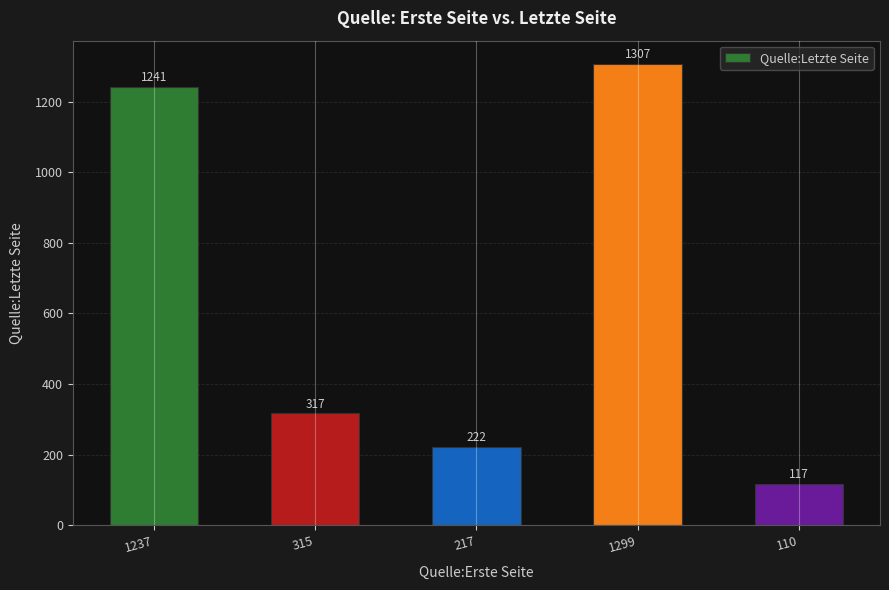

Where does the data first go above 317?

1237